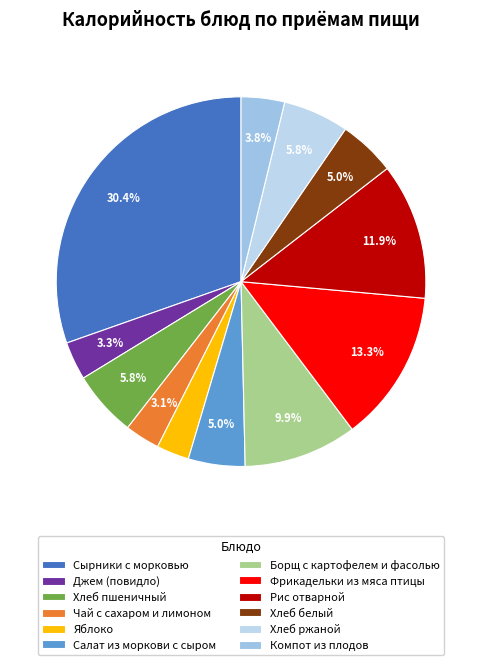

Count the number of slices in the pie.

12